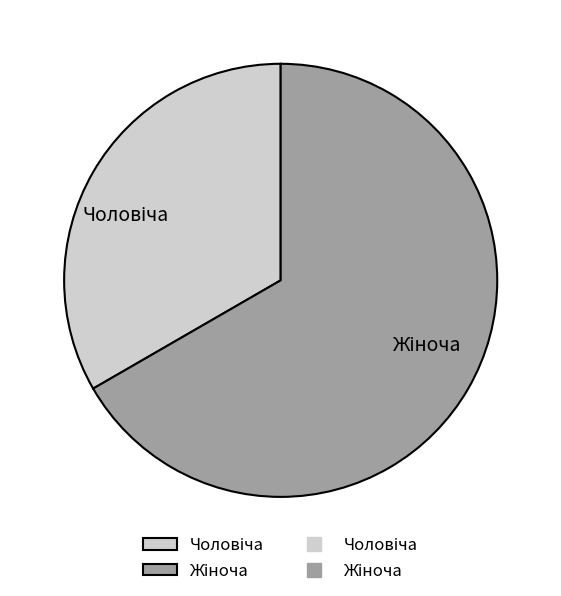

How many slices are in this pie chart?

2